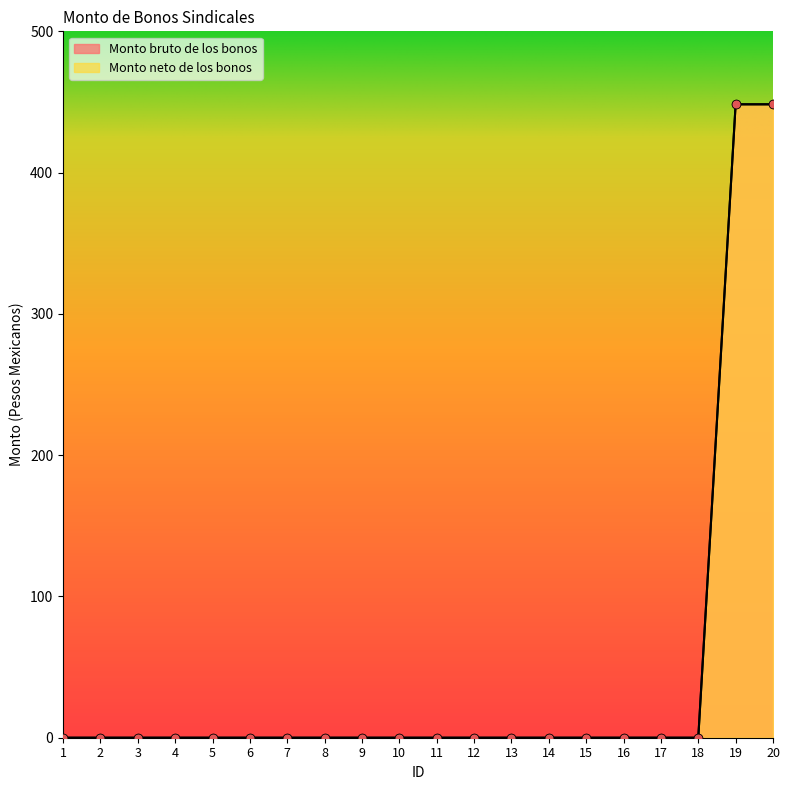

Which series has the largest Y range (max minus min)?

Monto bruto de los bonos